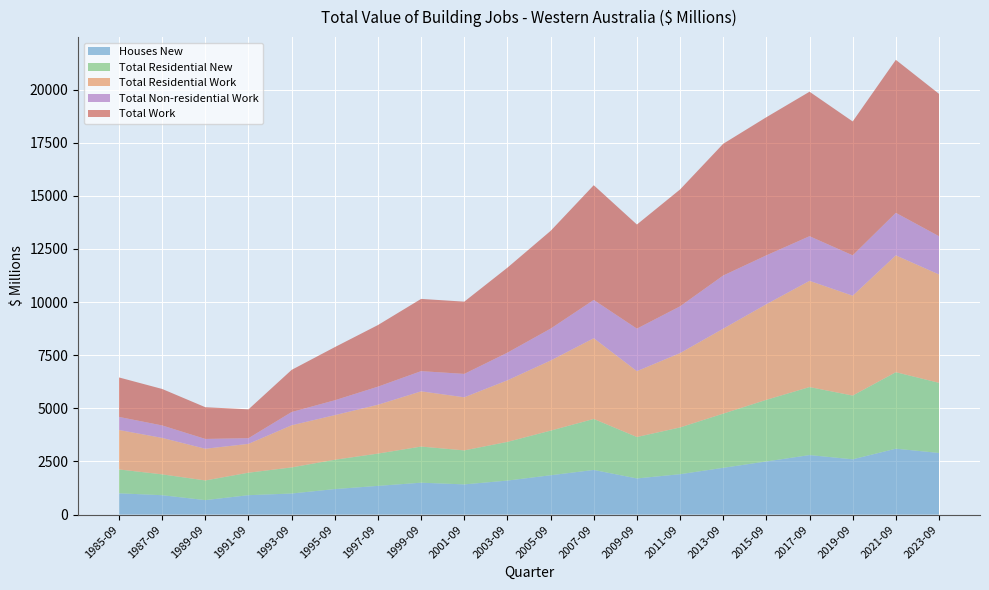

Reading right to left, what are all the values shown in this chart?

Houses New: 2023-09=2900.0	2021-09=3100.0	2019-09=2600.0	2017-09=2800.0	2015-09=2500.0	2013-09=2200.0	2011-09=1900.0	2009-09=1700.0	2007-09=2100.0	2005-09=1850.0	2003-09=1600.0	2001-09=1420.0	1999-09=1500.0	1997-09=1350.0	1995-09=1200.0	1993-09=990.8	1991-09=912.1	1989-09=680.4	1987-09=910.9	1985-09=1000.7
Total Residential New: 2023-09=3300.0	2021-09=3600.0	2019-09=3000.0	2017-09=3200.0	2015-09=2900.0	2013-09=2550.0	2011-09=2200.0	2009-09=1950.0	2007-09=2400.0	2005-09=2100.0	2003-09=1820.0	2001-09=1600.0	1999-09=1700.0	1997-09=1520.0	1995-09=1380.0	1993-09=1228.5	1991-09=1058.1	1989-09=924.8	1987-09=980.9	1985-09=1122.2
Total Residential Work: 2023-09=5100.0	2021-09=5500.0	2019-09=4700.0	2017-09=5000.0	2015-09=4500.0	2013-09=4000.0	2011-09=3500.0	2009-09=3100.0	2007-09=3800.0	2005-09=3300.0	2003-09=2900.0	2001-09=2500.0	1999-09=2600.0	1997-09=2300.0	1995-09=2100.0	1993-09=1983.8	1991-09=1358.0	1989-09=1493.0	1987-09=1716.9	1985-09=1857.1
Total Non-residential Work: 2023-09=1800.0	2021-09=2000.0	2019-09=1900.0	2017-09=2100.0	2015-09=2300.0	2013-09=2500.0	2011-09=2200.0	2009-09=2000.0	2007-09=1800.0	2005-09=1500.0	2003-09=1300.0	2001-09=1100.0	1999-09=950.0	1997-09=850.0	1995-09=700.0	1993-09=622.9	1991-09=266.3	1989-09=461.1	1987-09=585.2	1985-09=616.3
Total Work: 2023-09=6700.0	2021-09=7200.0	2019-09=6300.0	2017-09=6800.0	2015-09=6500.0	2013-09=6200.0	2011-09=5500.0	2009-09=4900.0	2007-09=5400.0	2005-09=4600.0	2003-09=4000.0	2001-09=3400.0	1999-09=3400.0	1997-09=2900.0	1995-09=2500.0	1993-09=1983.8	1991-09=1358.0	1989-09=1493.0	1987-09=1716.9	1985-09=1857.1